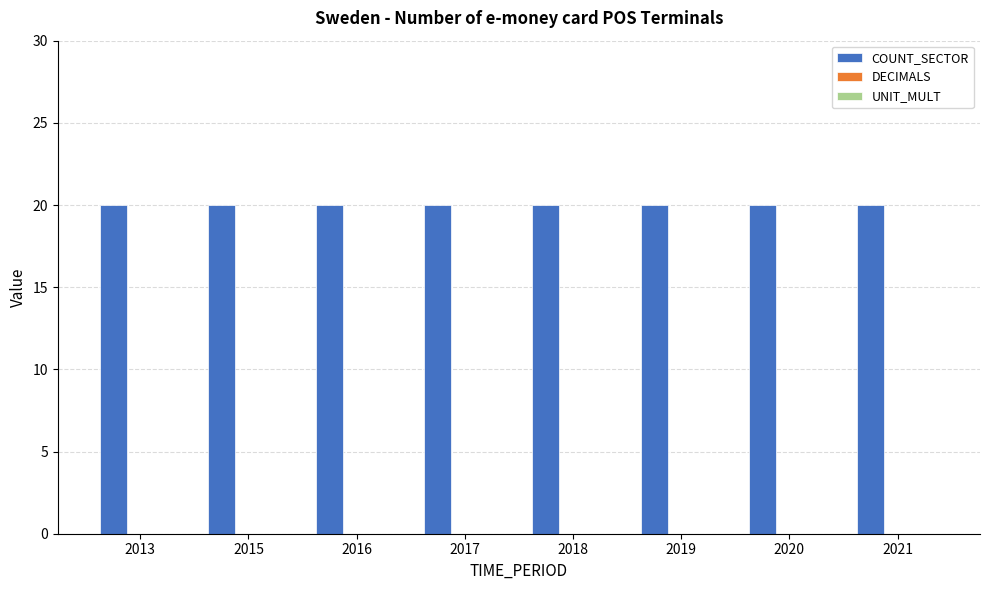

At 2019, list the series in order from largest to smallest.

COUNT_SECTOR, DECIMALS, UNIT_MULT